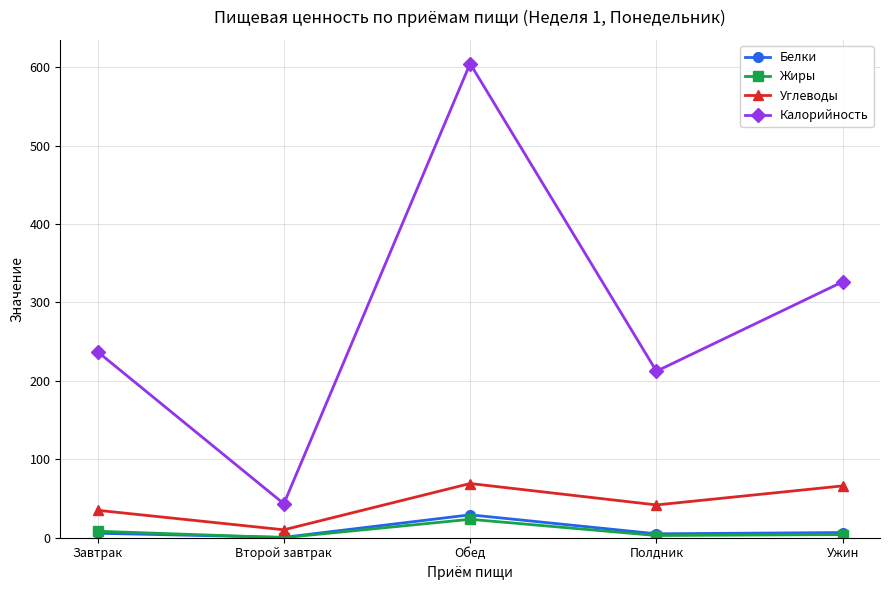

What is the difference between the highest and lowest values at Завтрак?

231.5